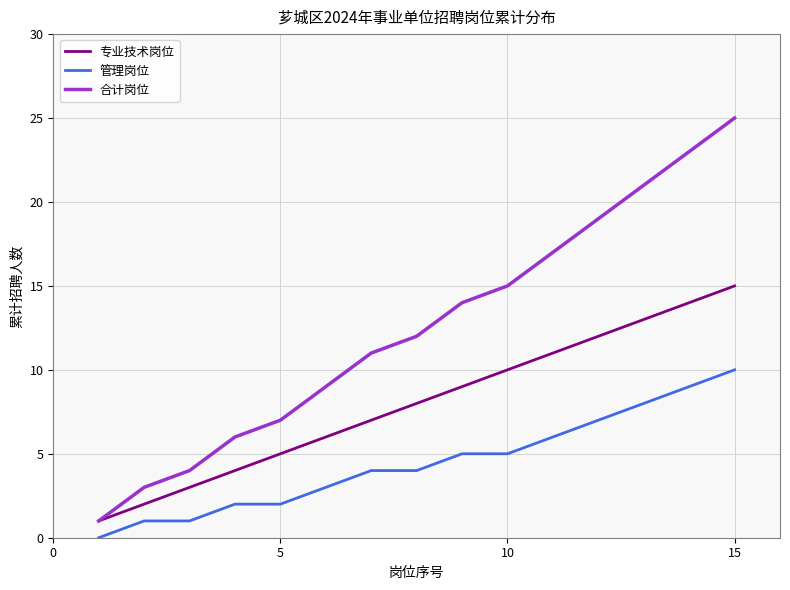

True or false: 合计岗位 has more than 0 interior local peaks.

False